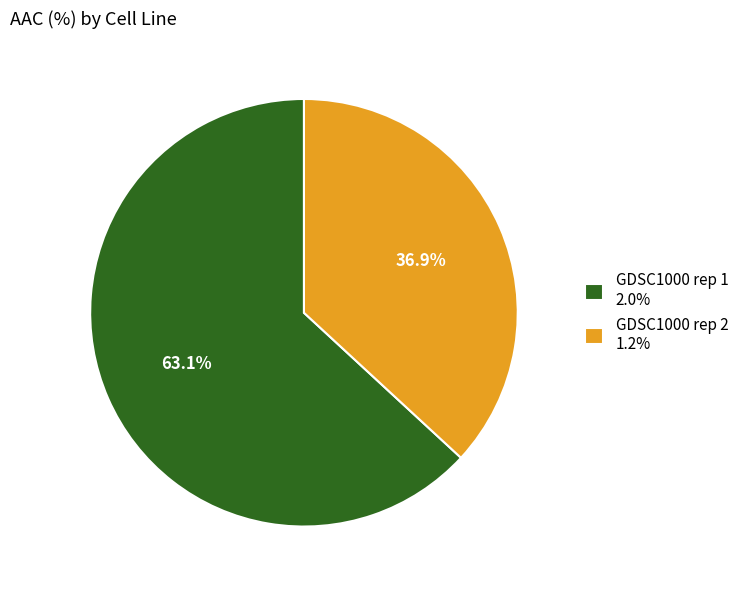

True or false: GDSC1000 rep 2 accounts for 32% of the total.

False